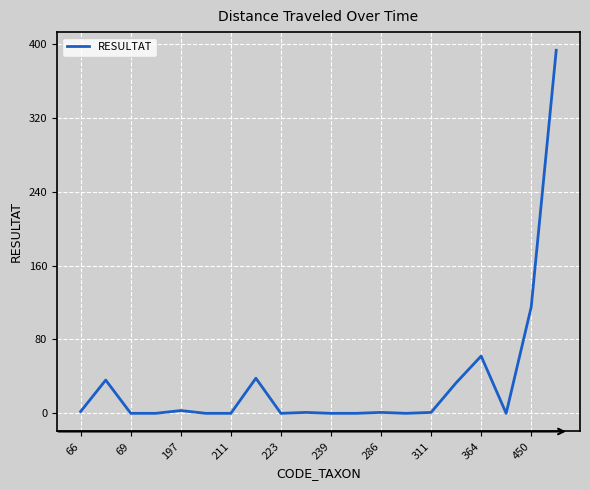

True or false: the data has more than 2 interior local peaks.

True